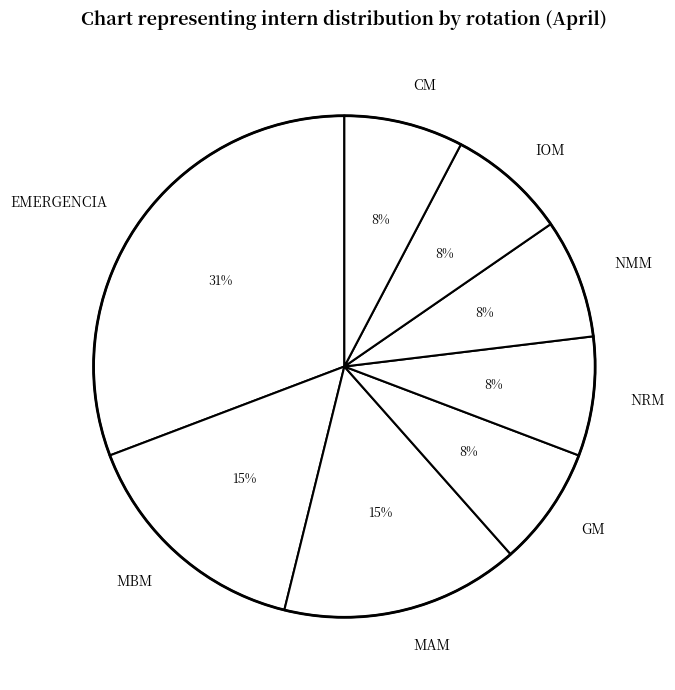

Which slice is the largest?

EMERGENCIA